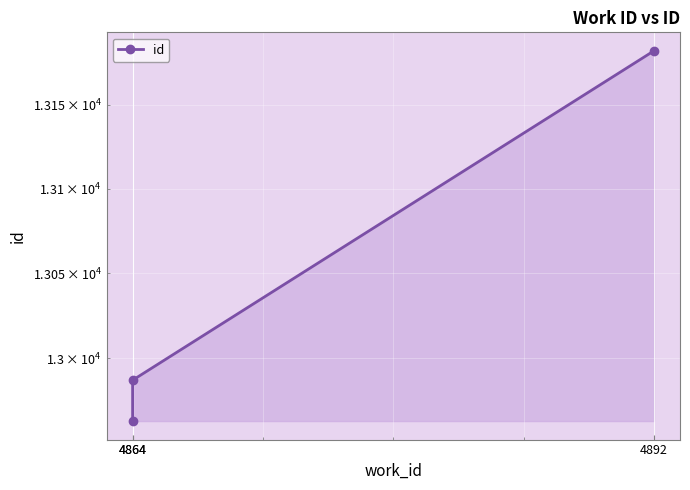

What is the maximum value shown in the chart?

13182